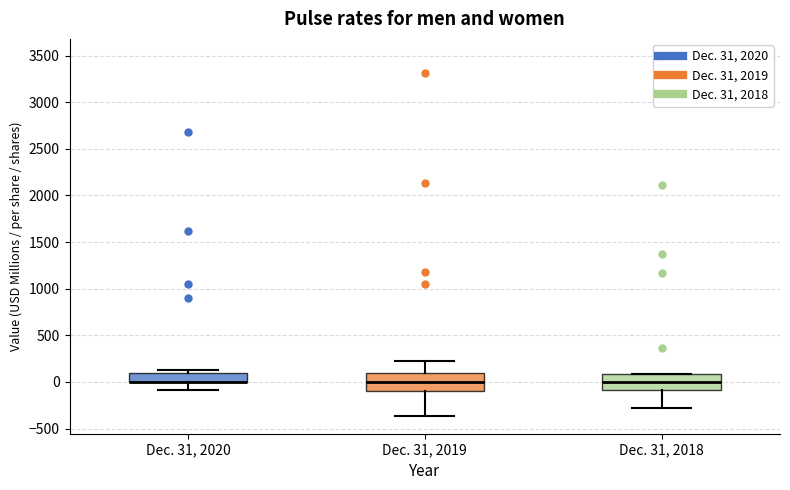

Where is the lower edge of the box for Dec. 31, 2018 on the y-axis? The values are not printed on the chart, so give them approximately, as read against the axis.

-100